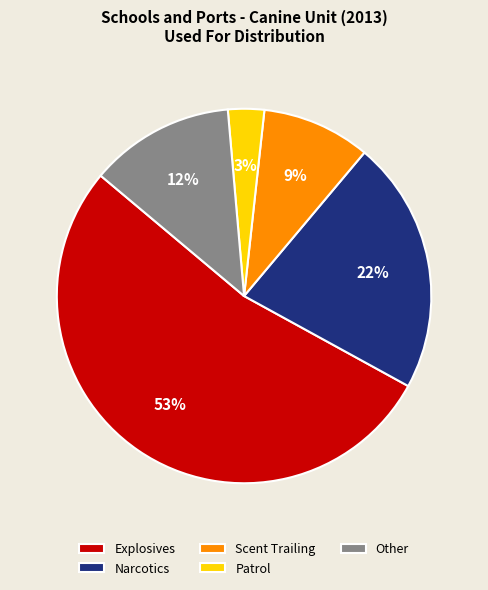

To the nearest percent, what is the average slice percentage?

20%